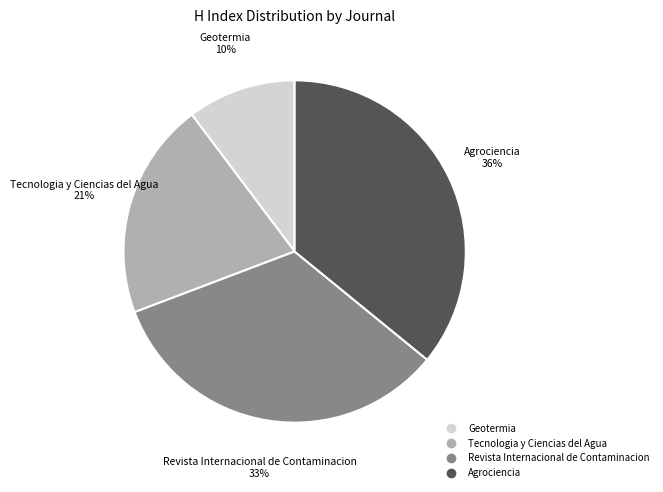

Which has a higher value, Geotermia or Agrociencia?

Agrociencia